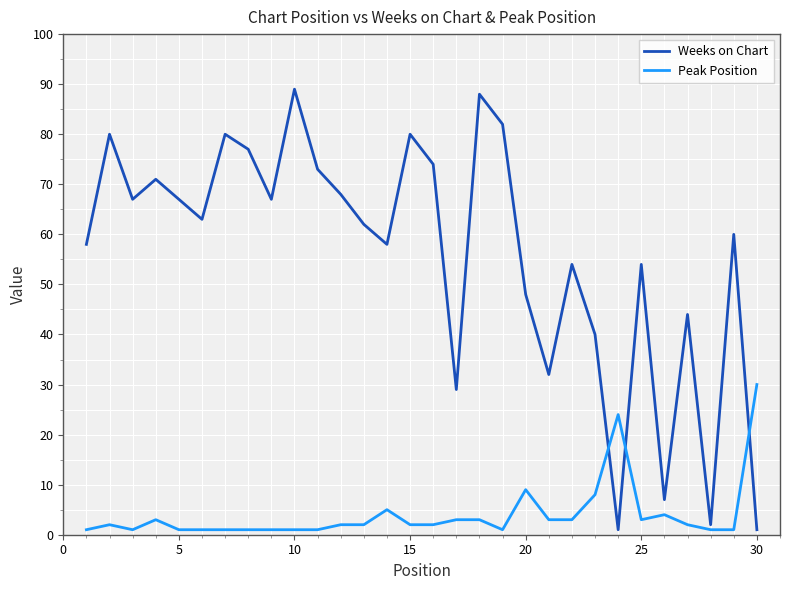

What are all the series names shown in the legend?

Weeks on Chart, Peak Position